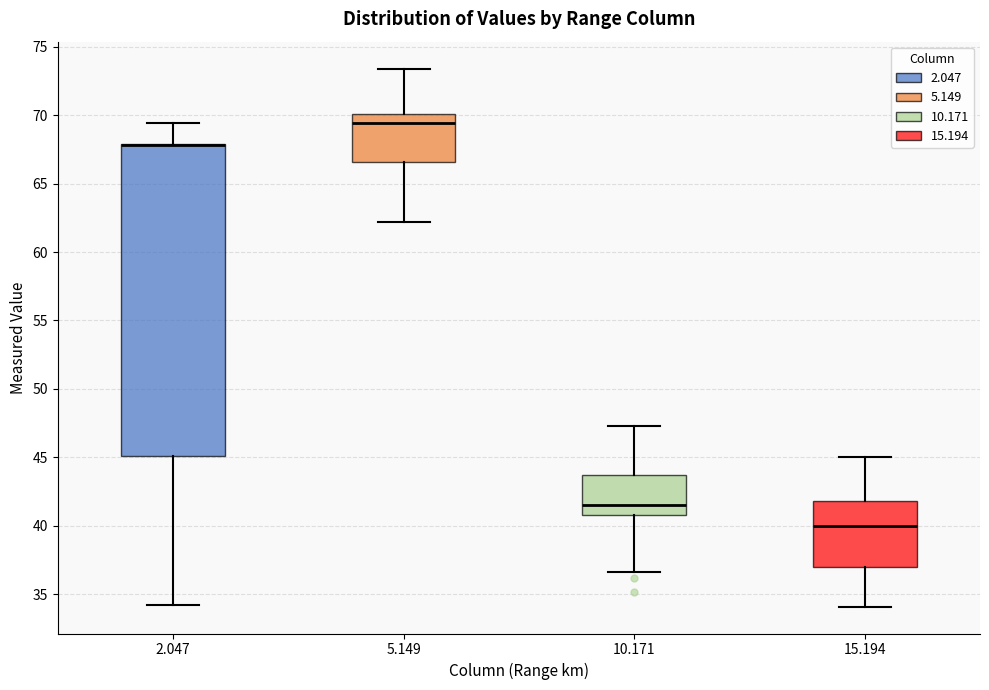

Comparing the boxes themselves (not the whiskers), which one is the tallest?

2.047